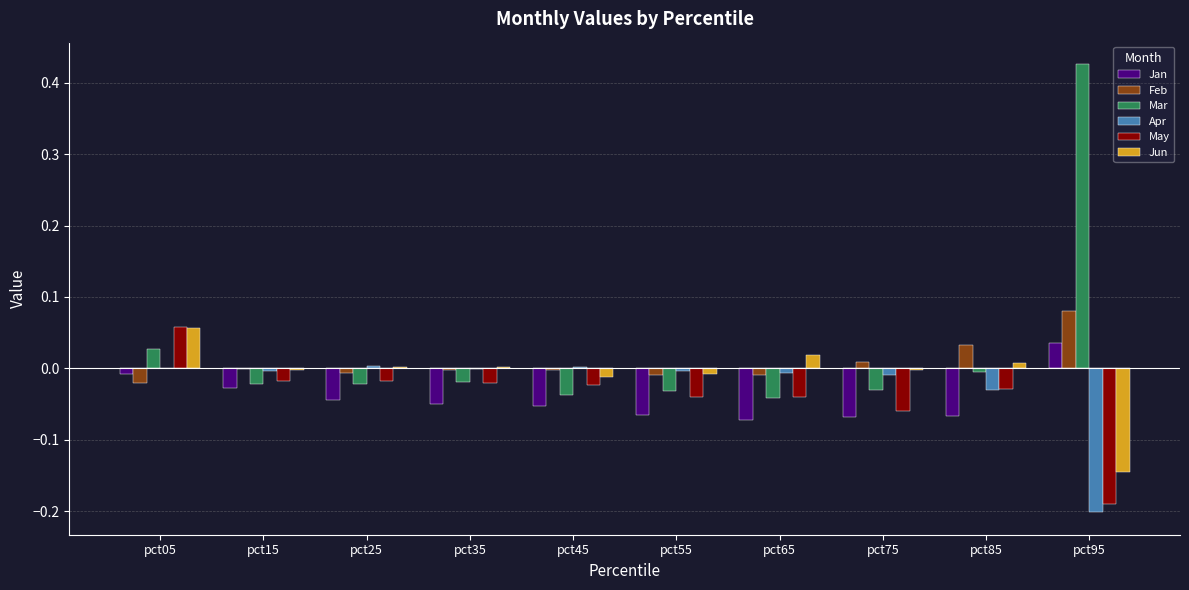

Which category has the highest value in the May series?

pct05